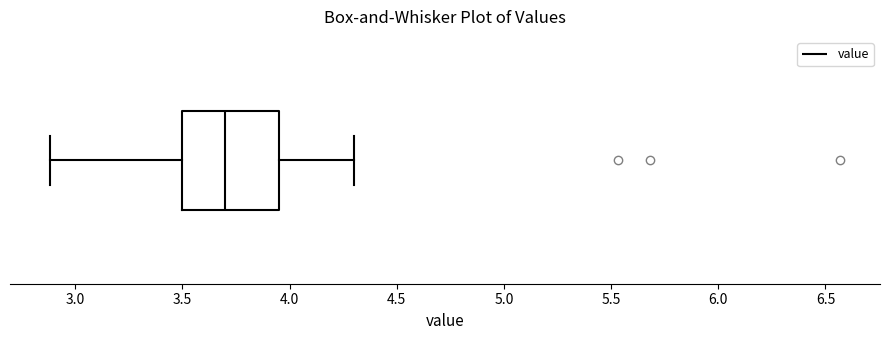

Read this box plot against the x-axis: the position of the median line, the range covered by the box, and the ends of both whiskers. The values are not printed on the chart, so give them approximately, as read against the axis.

median 3.70, box 3.50 to 3.95, whiskers 2.90 to 4.30